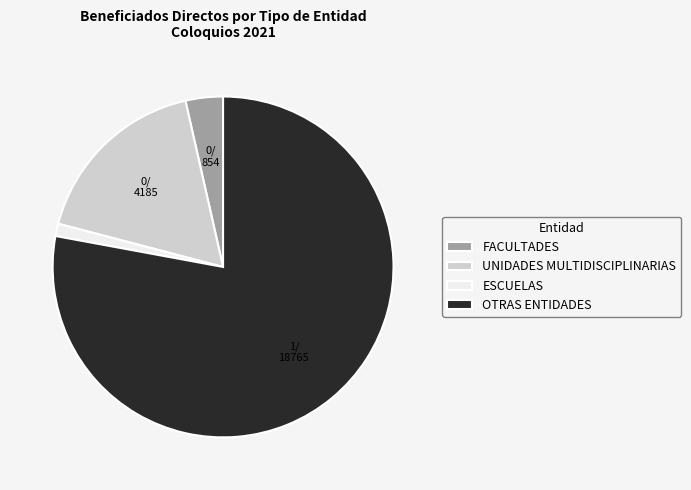

Which category has the biggest portion of the pie?

OTRAS ENTIDADES